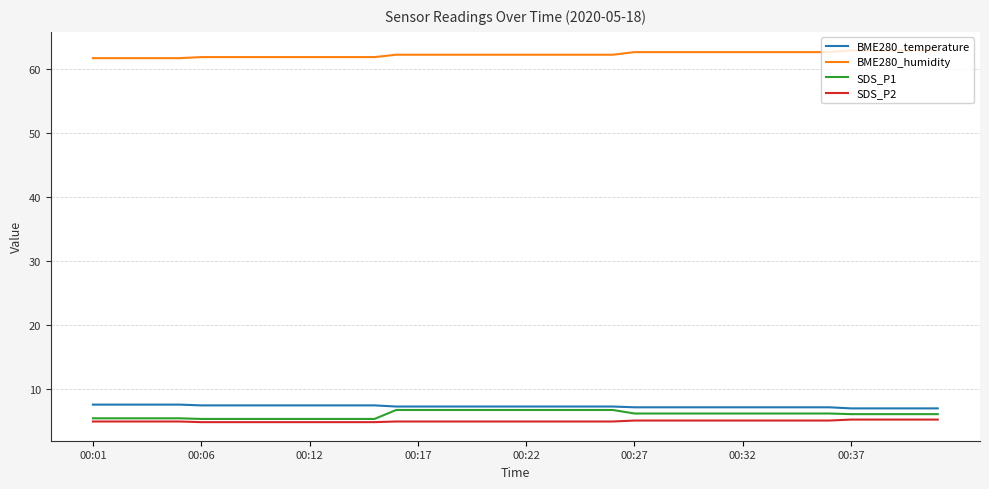

What is the sum of all BME280_temperature values?

288.1